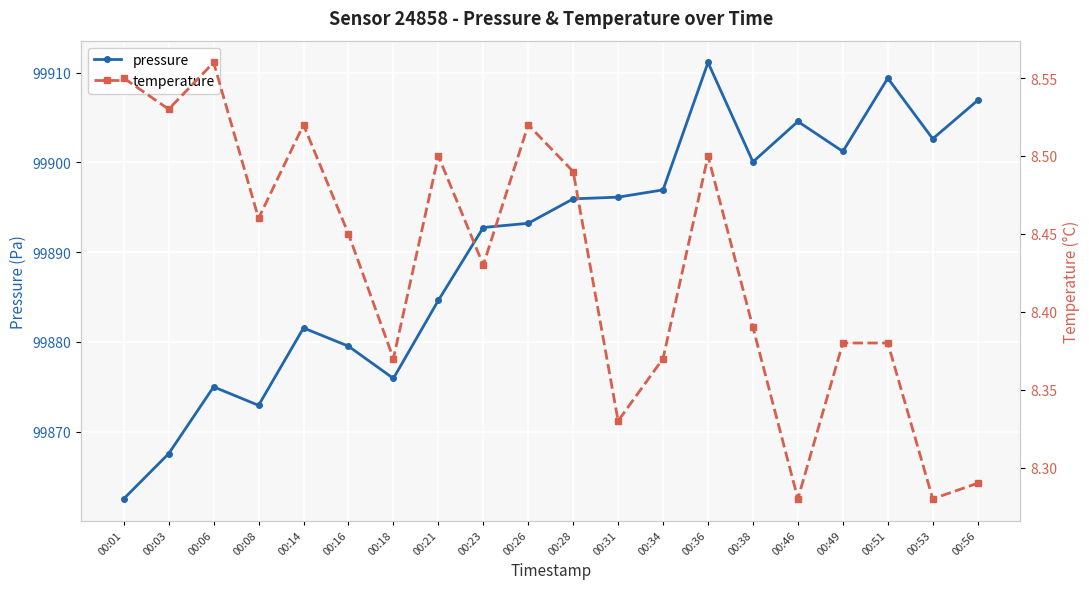

How many interior local peaks does the pressure series have?

5